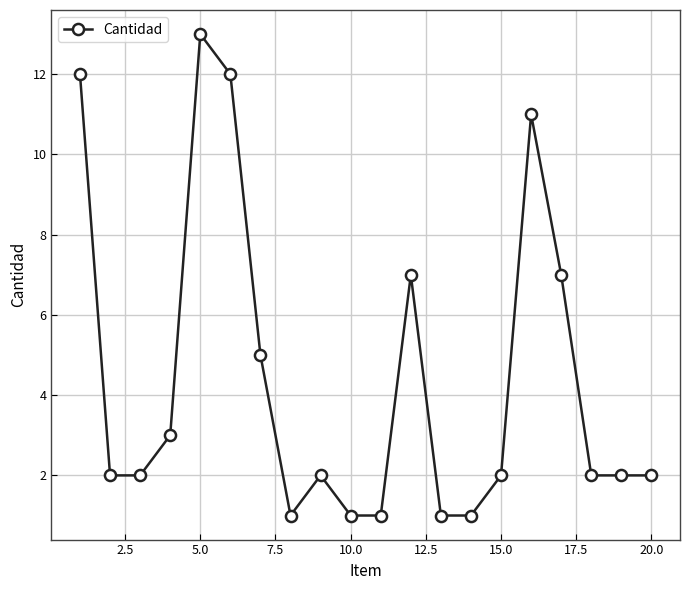

True or false: there are more than 1 points higher than both neighbors.

True